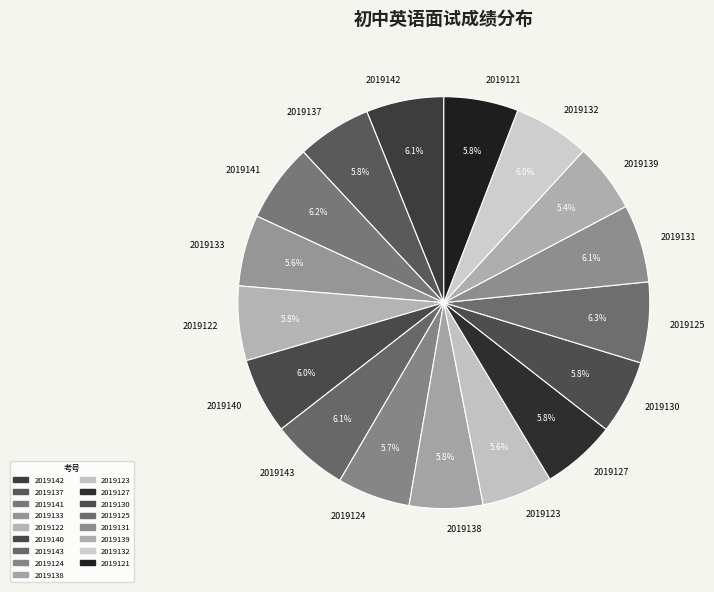

Count the number of slices in the pie.

17